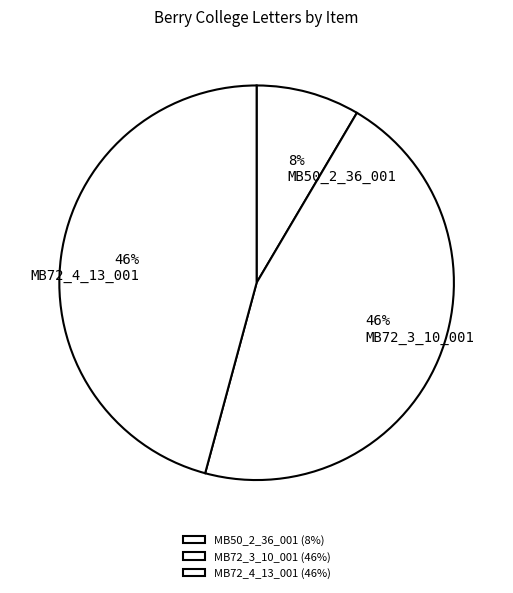

How many slices are in this pie chart?

3